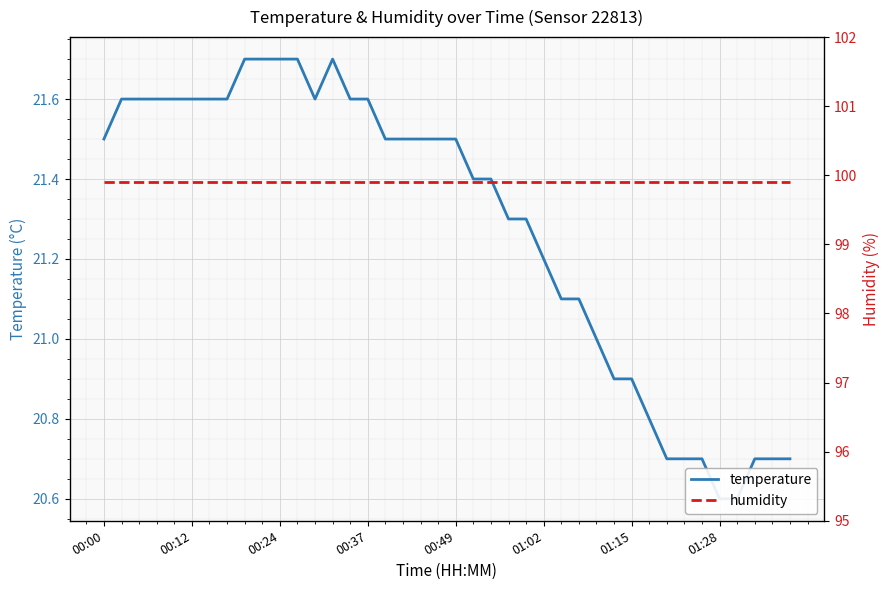

Which series has the largest range (max minus min)?

temperature